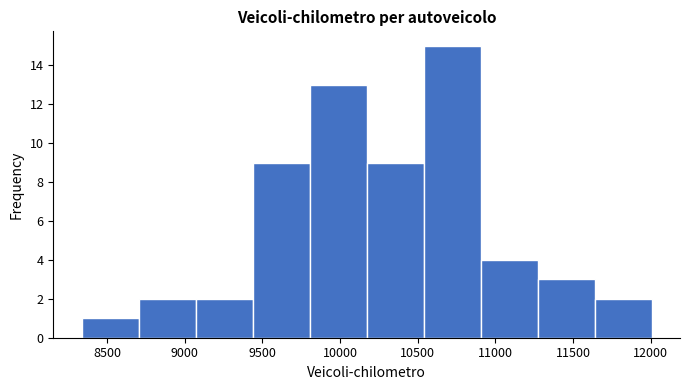

How tall is the bar that spans 11650 to 12000 on the x-axis? Neither the bar edges nor the heights are printed on the chart, so give them approximately, as read against the axes.

2